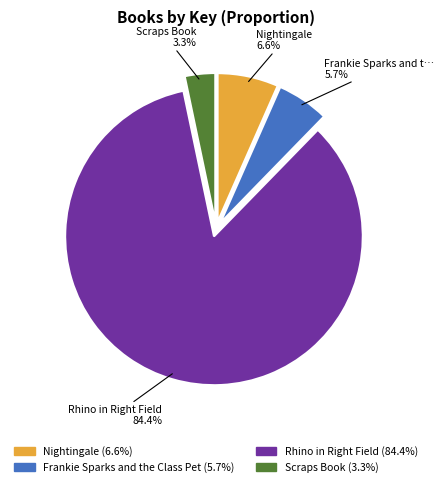

Do Frankie Sparks and the Class Pet and Scraps Book together represent more than half of the pie?

No